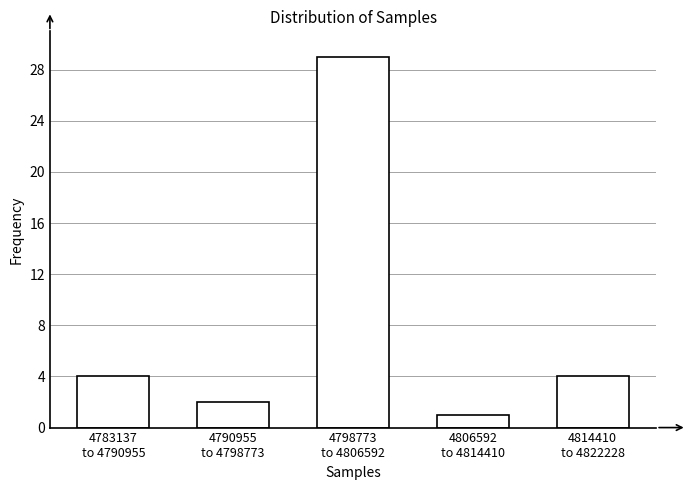

Reading left to right, extract all data points from this chart.

4	2	29	1	4